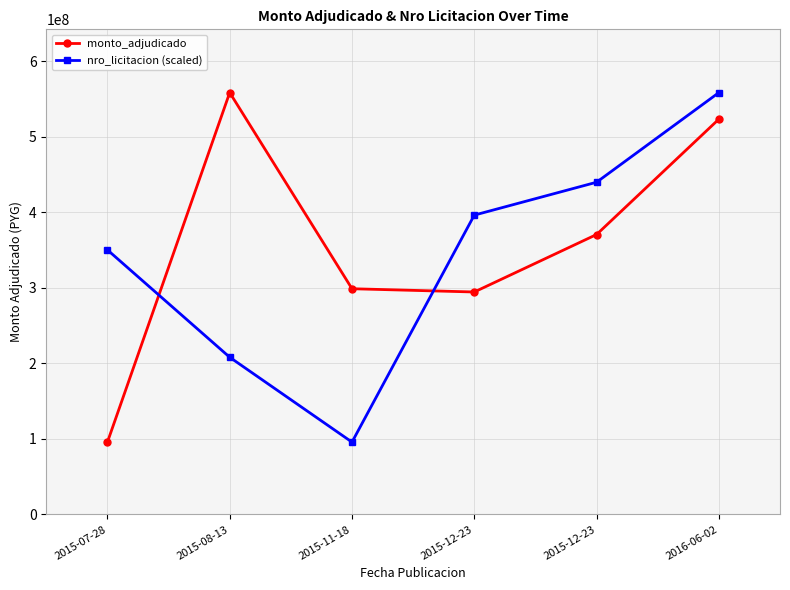

How many times do monto_adjudicado and nro_licitacion (scaled) cross each other?

2